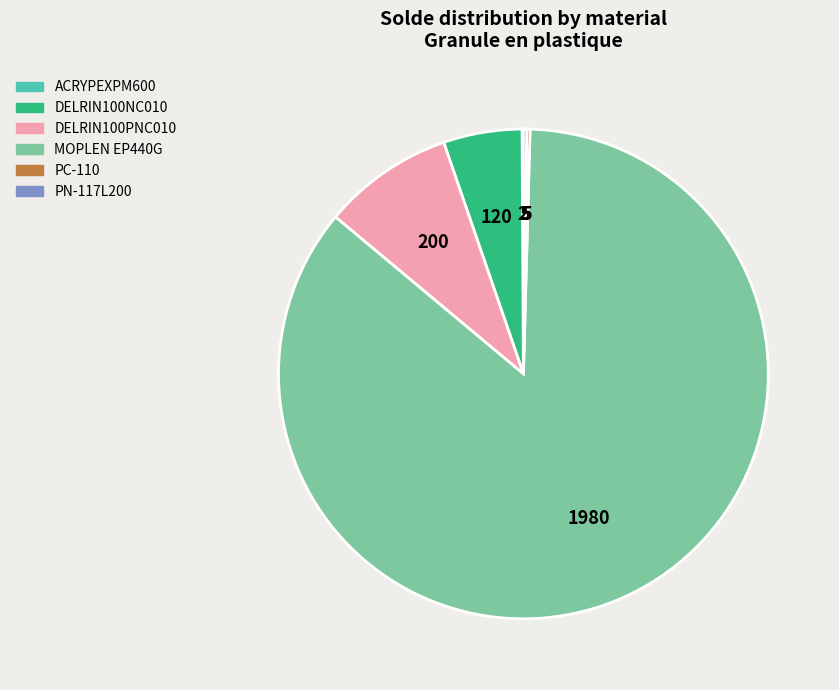

Is there a majority slice in this chart?

Yes